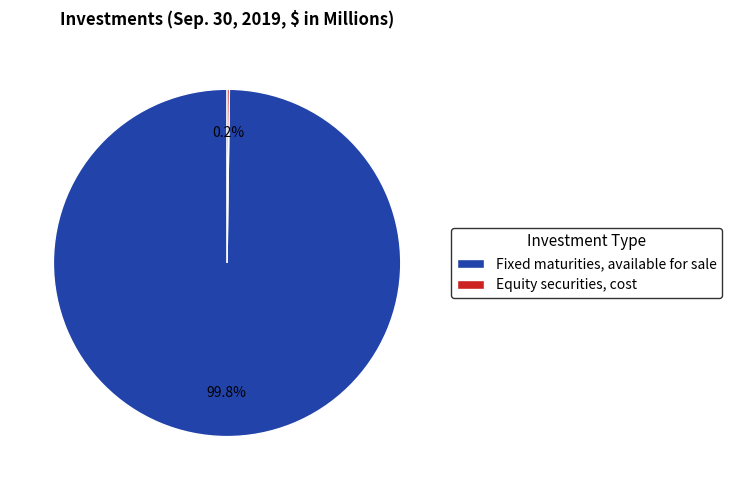

True or false: Fixed maturities, available for sale accounts for 100% of the total.

True